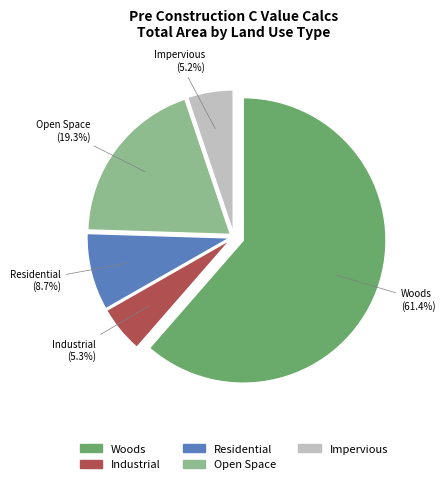

Count the number of slices in the pie.

5